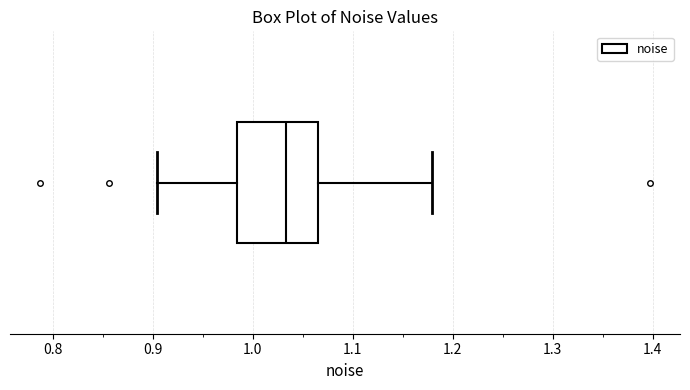

Where is the left edge of the box on the x-axis? The values are not printed on the chart, so give them approximately, as read against the axis.

0.98